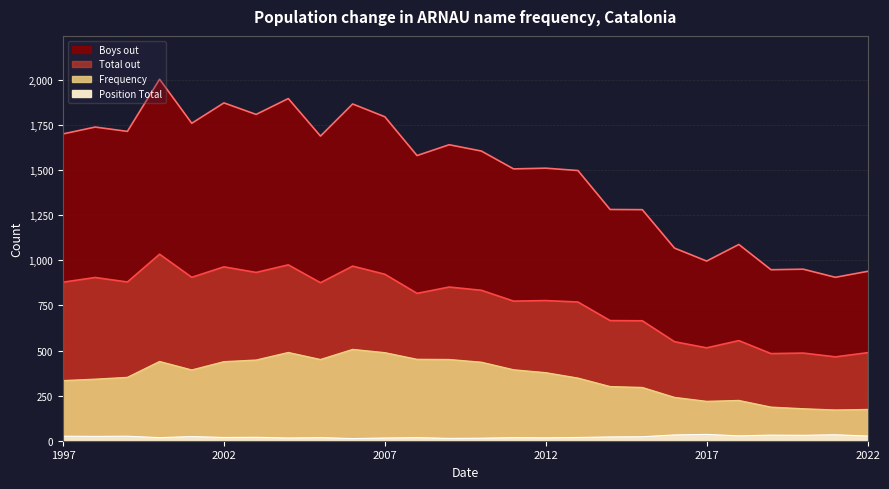

Read the Position Total value at 2004, to the nearest 10.

20